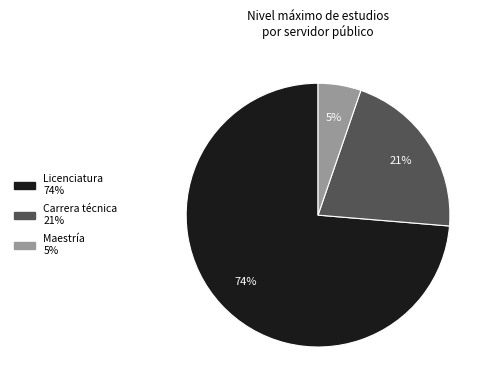

Is there any slice that represents more than half of the pie?

Yes